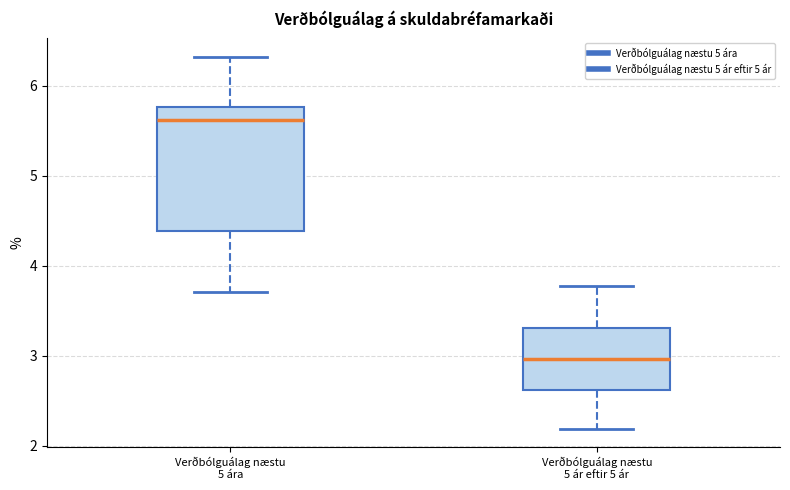

Reading left to right, transcribe this box plot: for each box, give where its median line is, the range the box spans, and where its two whiskers end, as read against the y-axis. The values are not printed on the chart, so give them approximately, as read against the axis.

Verðbólguálag næstu 5 ára: median 5.6, box 4.4 to 5.8, whiskers 3.7 to 6.3
Verðbólguálag næstu 5 ár eftir 5 ár: median 3.0, box 2.6 to 3.3, whiskers 2.2 to 3.8